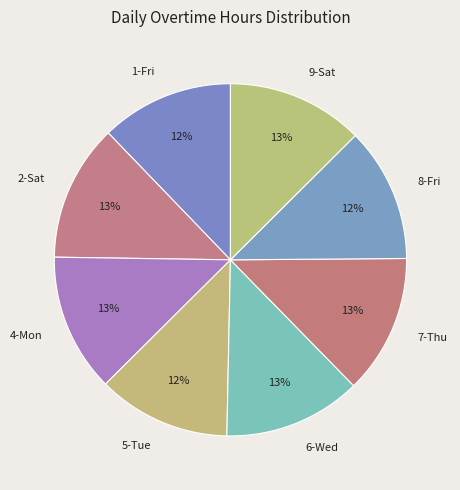

To the nearest percent, what is the average slice percentage?

12%